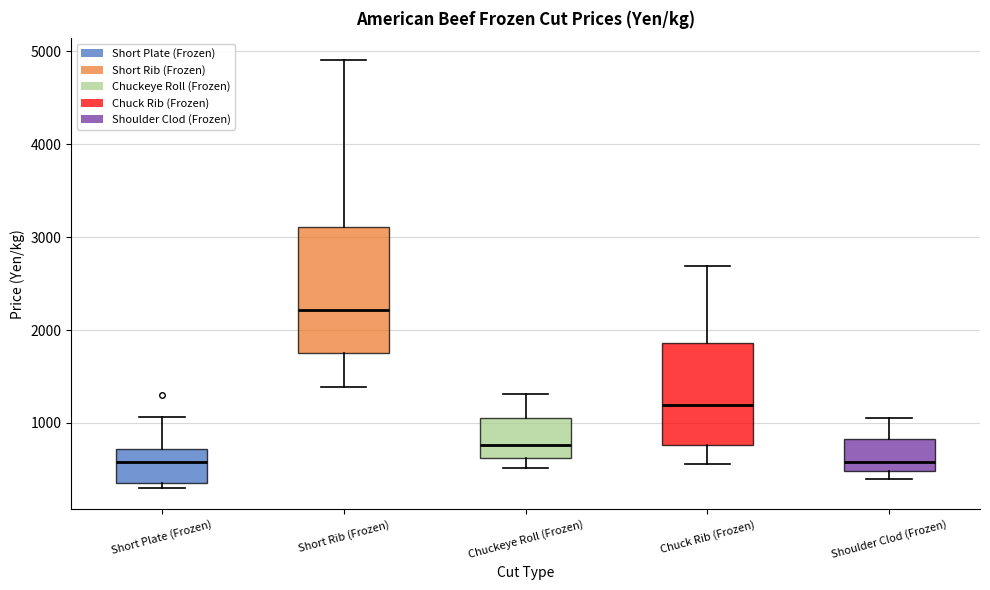

Reading left to right, transcribe this box plot: for each box, give where its median line is, the range the box spans, and where its two whiskers end, as read against the y-axis. The values are not printed on the chart, so give them approximately, as read against the axis.

Short Plate (Frozen): median 600, box 400 to 700, whiskers 300 to 1100
Short Rib (Frozen): median 2200, box 1800 to 3100, whiskers 1400 to 4900
Chuckeye Roll (Frozen): median 800, box 600 to 1100, whiskers 500 to 1300
Chuck Rib (Frozen): median 1200, box 800 to 1900, whiskers 600 to 2700
Shoulder Clod (Frozen): median 600, box 500 to 800, whiskers 400 to 1100